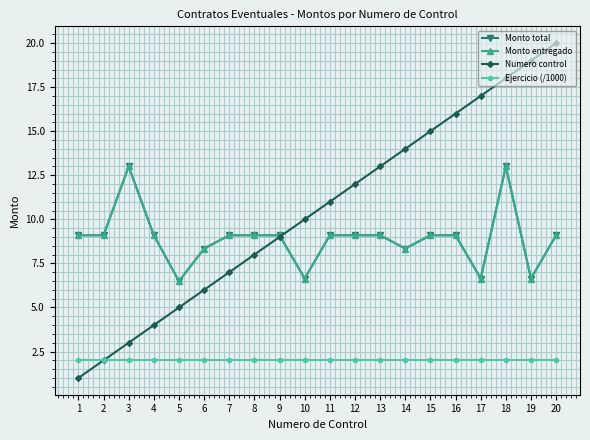

What is the minimum value shown in the chart?

1.0